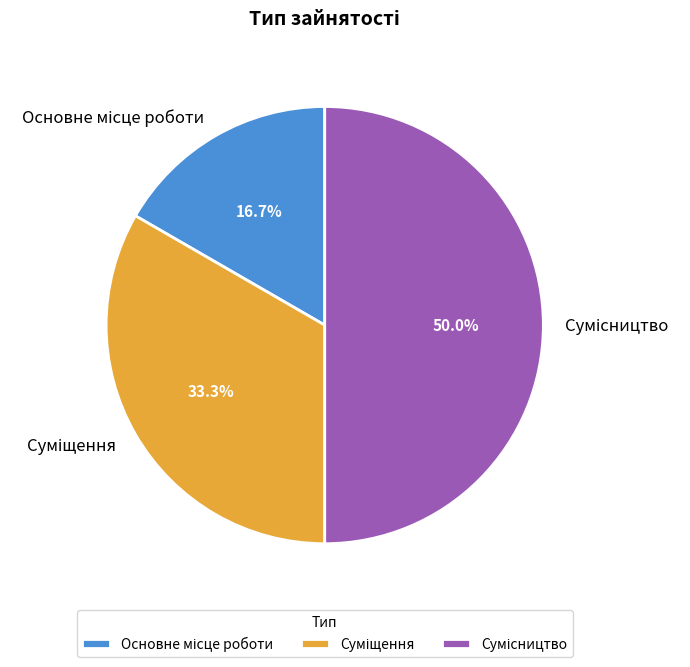

Is it true that Основне місце роботи is 5% of the pie?

False